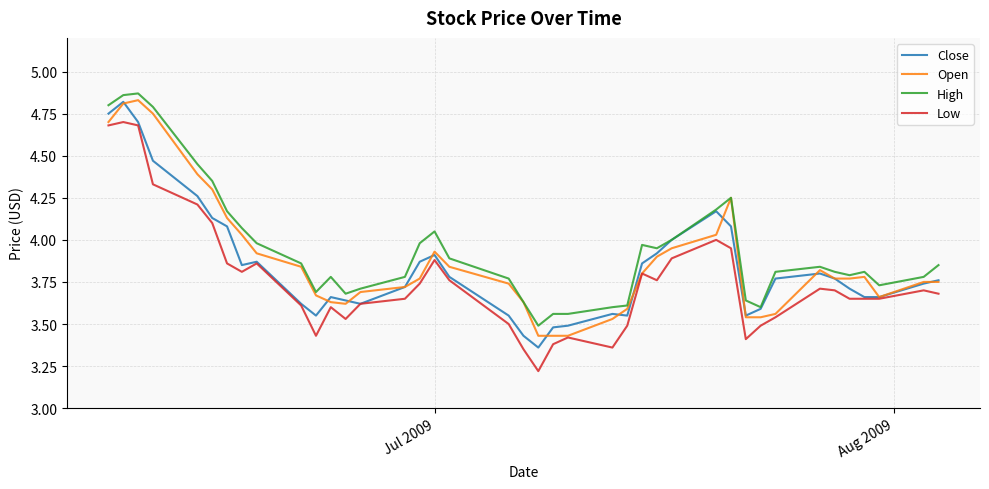

What is the minimum value shown in the chart?

3.2